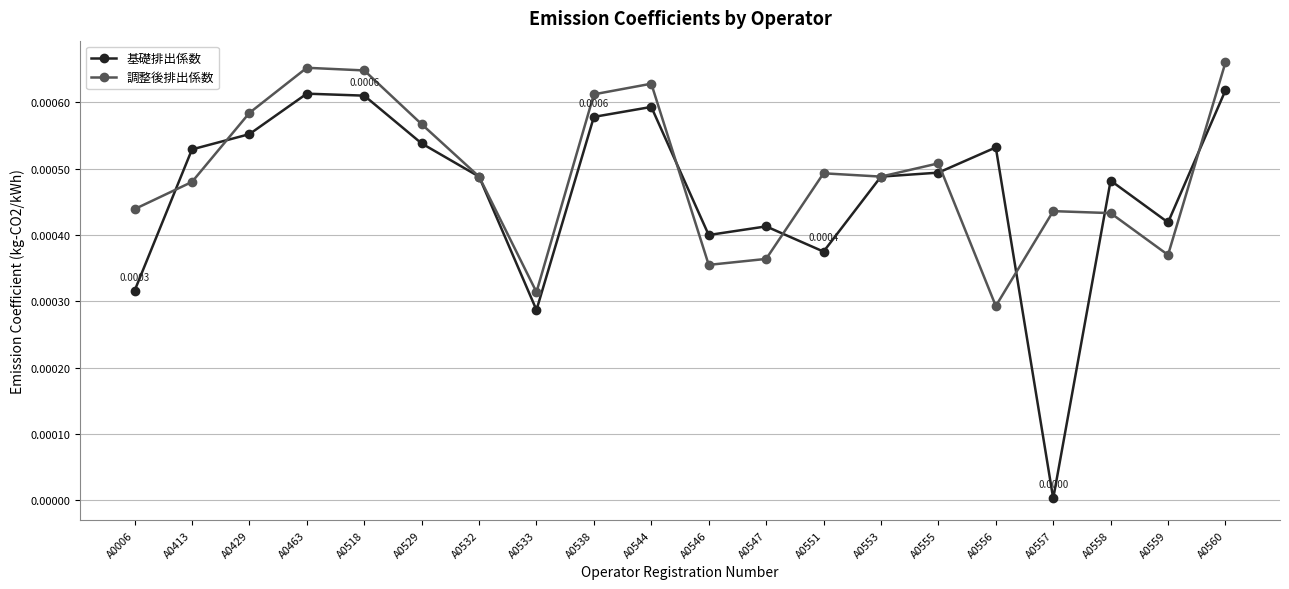

Is the value of 調整後排出係数 at A0544 greater than the value of 基礎排出係数 at A0544?

Yes